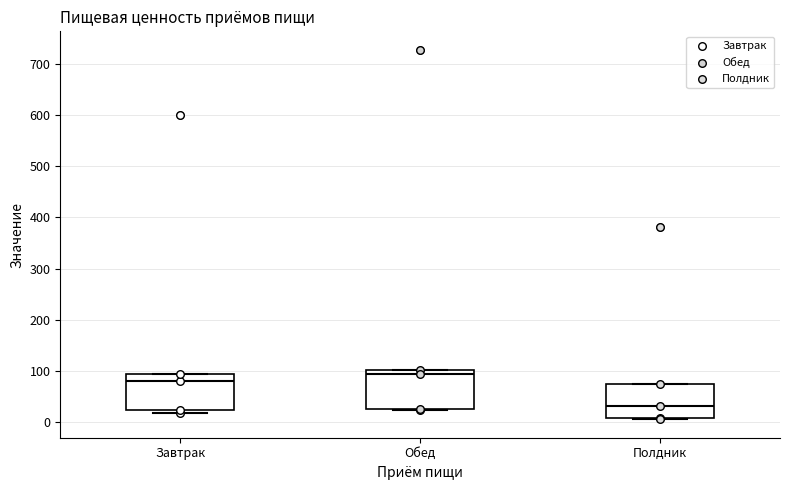

Reading left to right, read every box against the y-axis: the position of its median line, the range the box covers, and the ends of its whiskers. The values are not printed on the chart, so give them approximately, as read against the axis.

Завтрак: median 80, box 20 to 90, whiskers 20 (just below the box's lower edge) to 90
Обед: median 90, box 30 to 100, whiskers 20 to 100
Полдник: median 30, box 10 to 70, whiskers 10 to 70